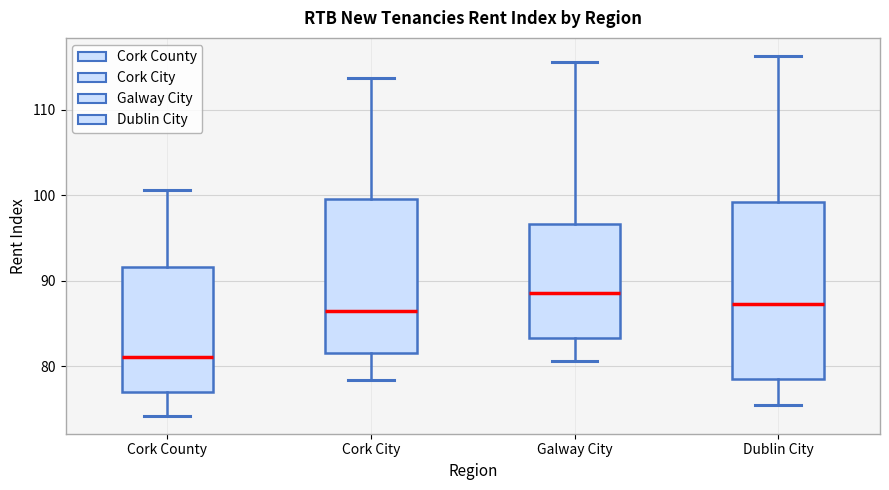

Which box has the lowest median line?

Cork County